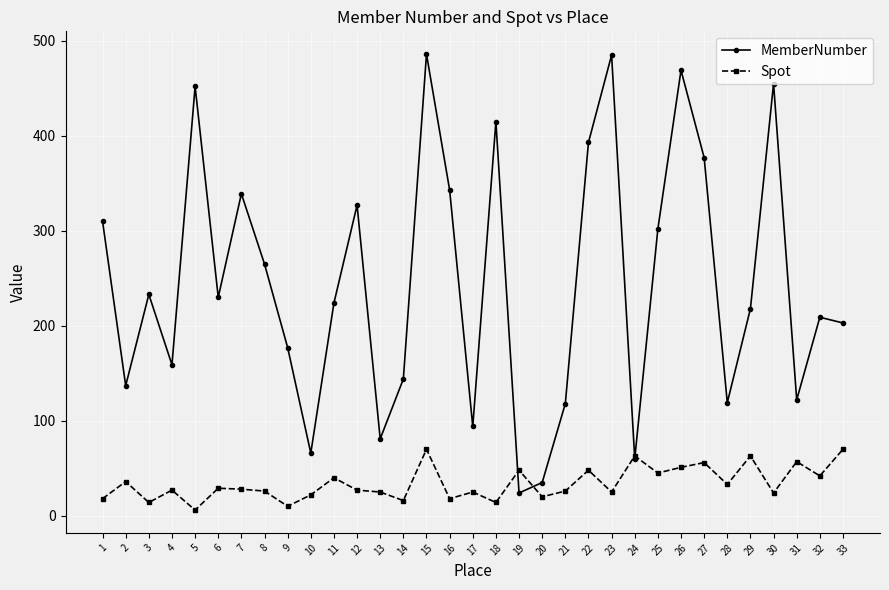

What is the value of the MemberNumber point at the 21st from the left?

118